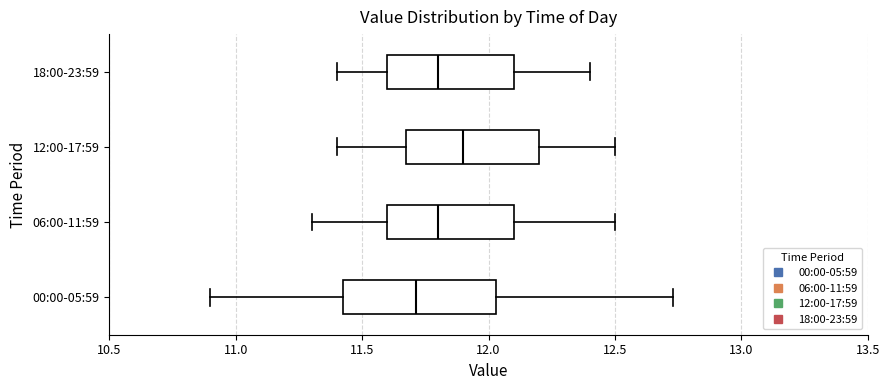

Which box is the widest, from its left edge to its right edge?

00:00-05:59